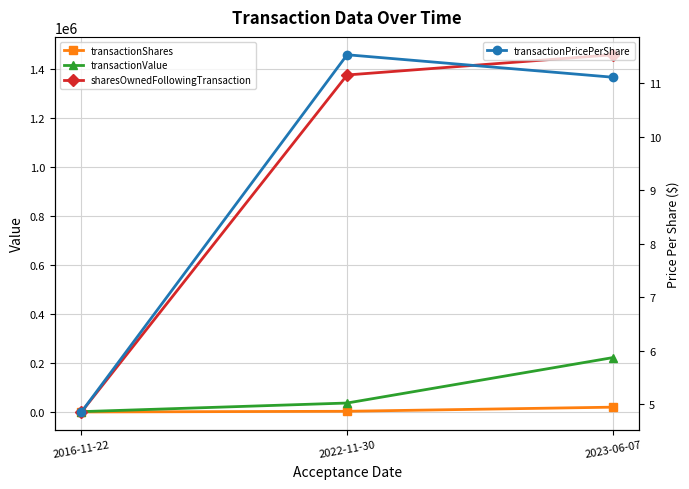

How many values in the transactionPricePerShare series exceed 11?

2